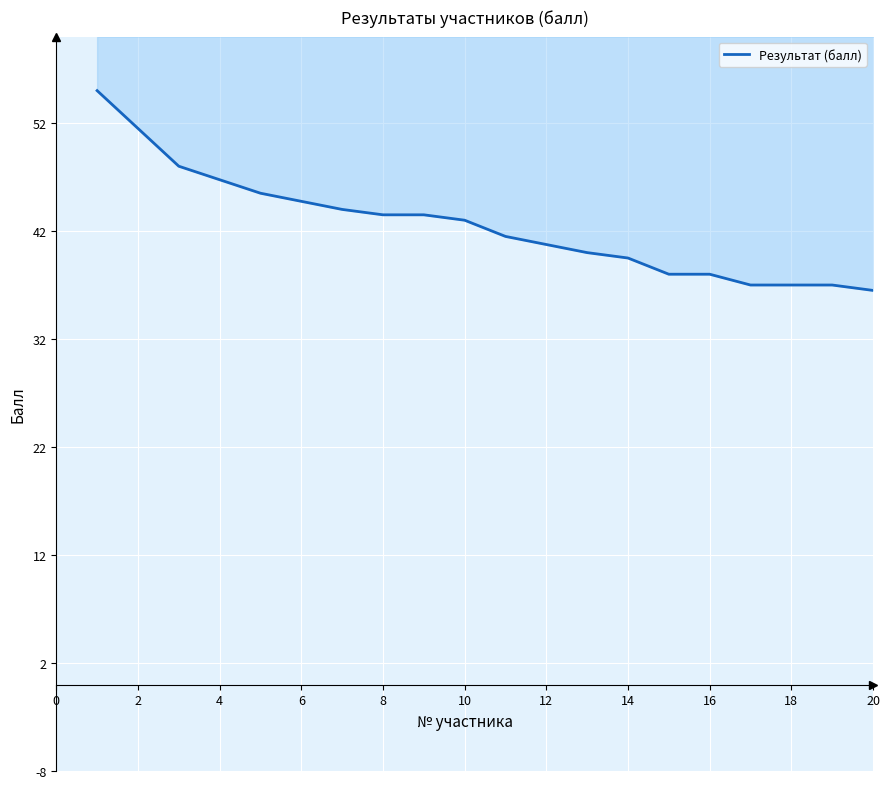

The chart shows a value of 51.5 at 2. True or false?

True